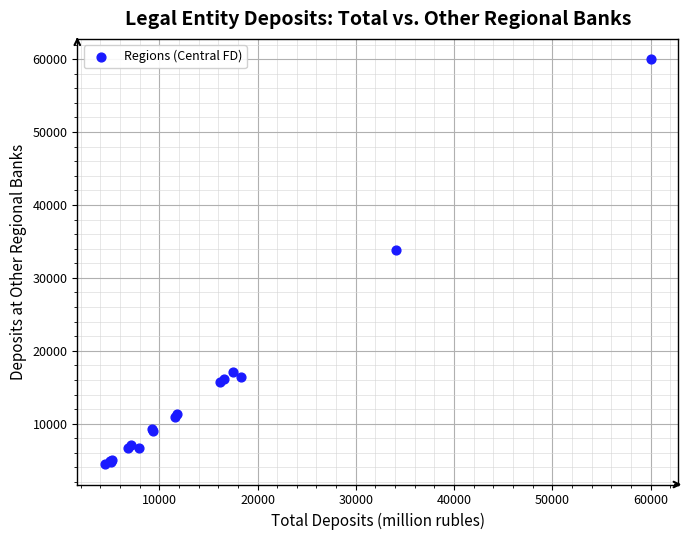

What Y value in the scatter plot is closest to 32214?

33792